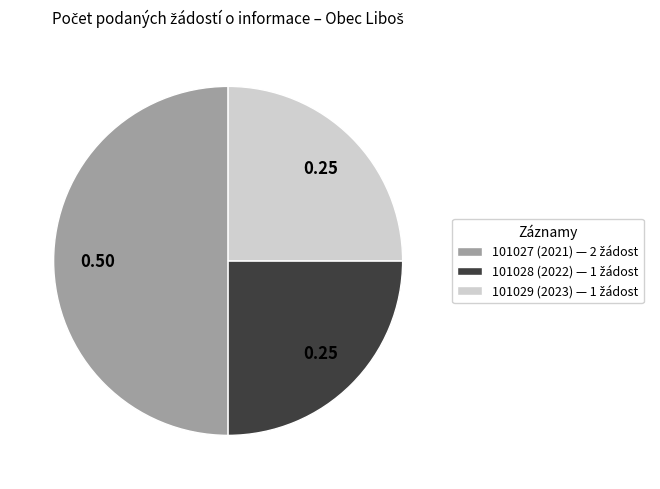

The 101029 (2023) slice represents 25% of the pie. True or false?

True